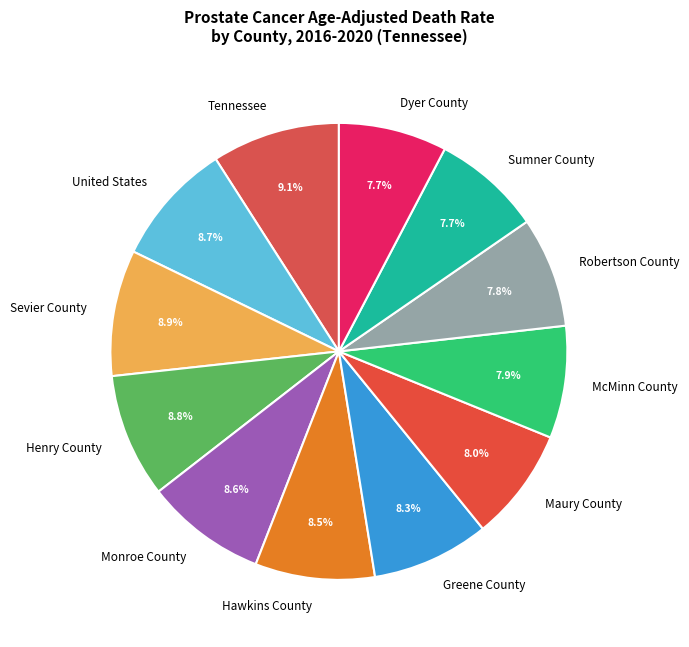

What is the total percentage of Tennessee and Robertson County?

16.9%